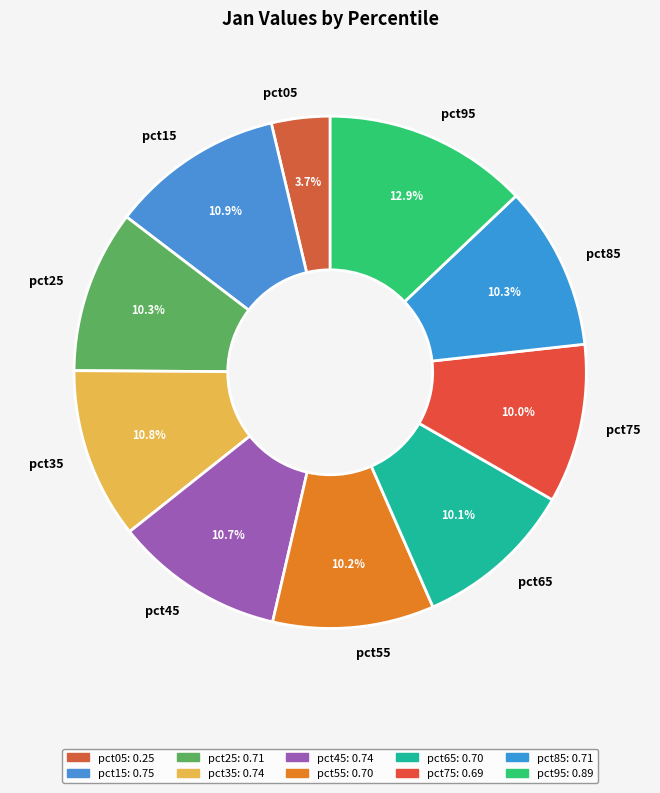

How many slices are in this pie chart?

10